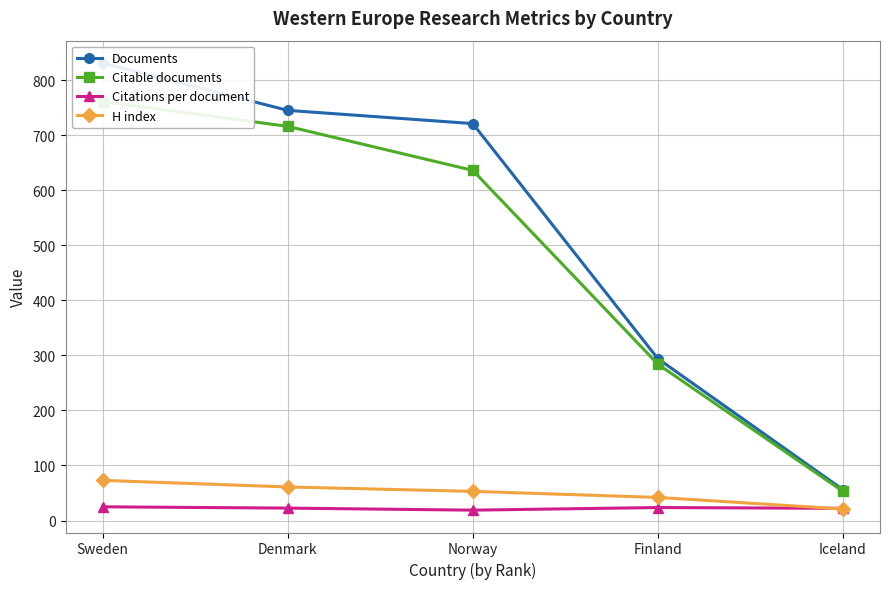

What is the difference between the highest and lowest values at Sweden?

806.0